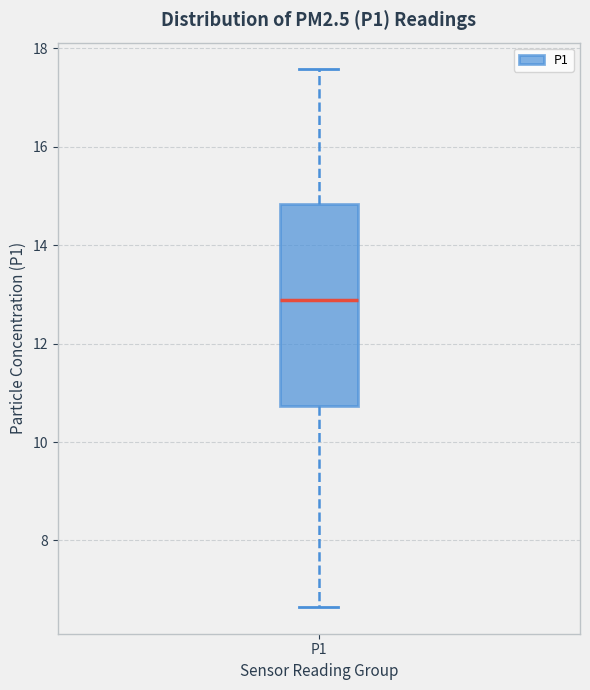

Read this box plot against the y-axis: the position of the median line, the range covered by the box, and the ends of both whiskers. The values are not printed on the chart, so give them approximately, as read against the axis.

median 12.8, box 10.8 to 14.8, whiskers 6.6 to 17.6